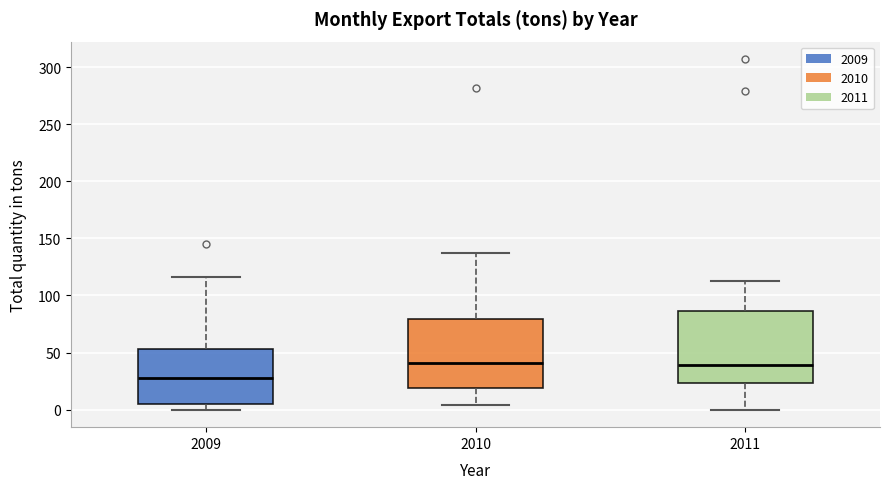

Reading left to right, read every box against the y-axis: the position of its median line, the range the box covers, and the ends of its whiskers. The values are not printed on the chart, so give them approximately, as read against the axis.

2009: median 30, box 5 to 55, whiskers 0 to 115
2010: median 40, box 20 to 80, whiskers 5 to 135
2011: median 40, box 25 to 85, whiskers 0 to 115